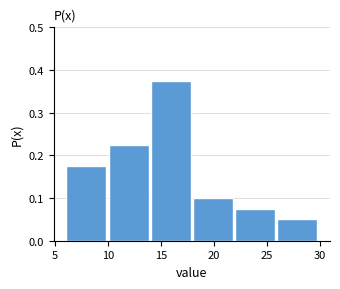

Reading left to right, list every bar in this chart as the range it spans on the x-axis followed by its height. Neither the bar edges nor the heights are printed on the chart, so give them approximately, as read against the axes.

6 to 10: 0.18
10 to 14: 0.23
14 to 18: 0.38
18 to 22: 0.10
22 to 26: 0.08
26 to 30: 0.05